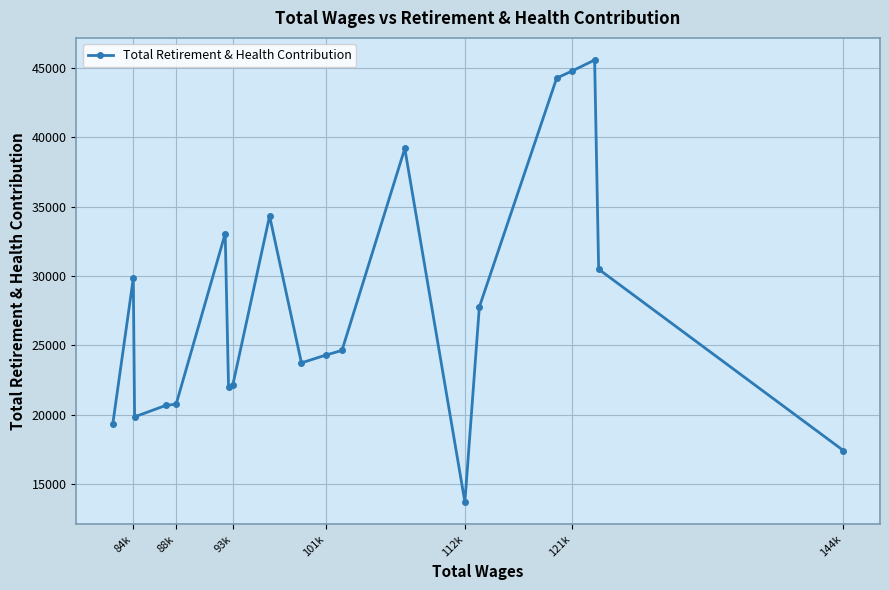

What is the maximum value shown in the chart?

45558